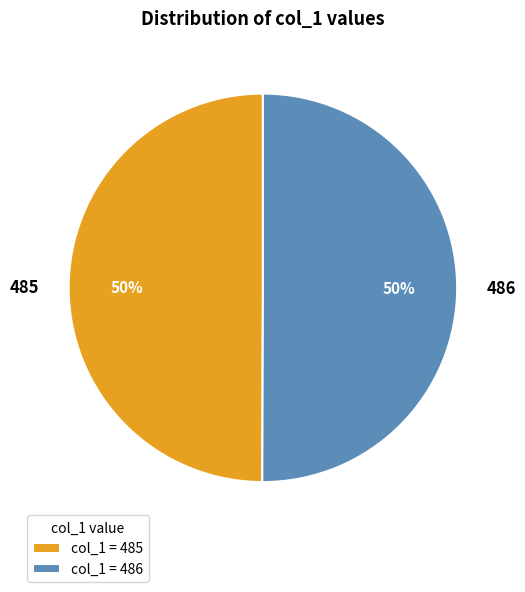

What is the ratio of the value at 485 to the value at 486?

1.0